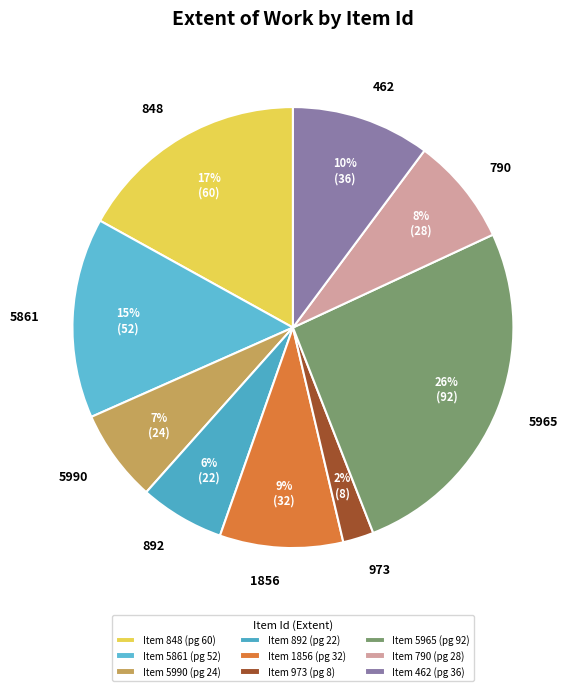

Combined, do 790 and 5861 account for over 50%?

No